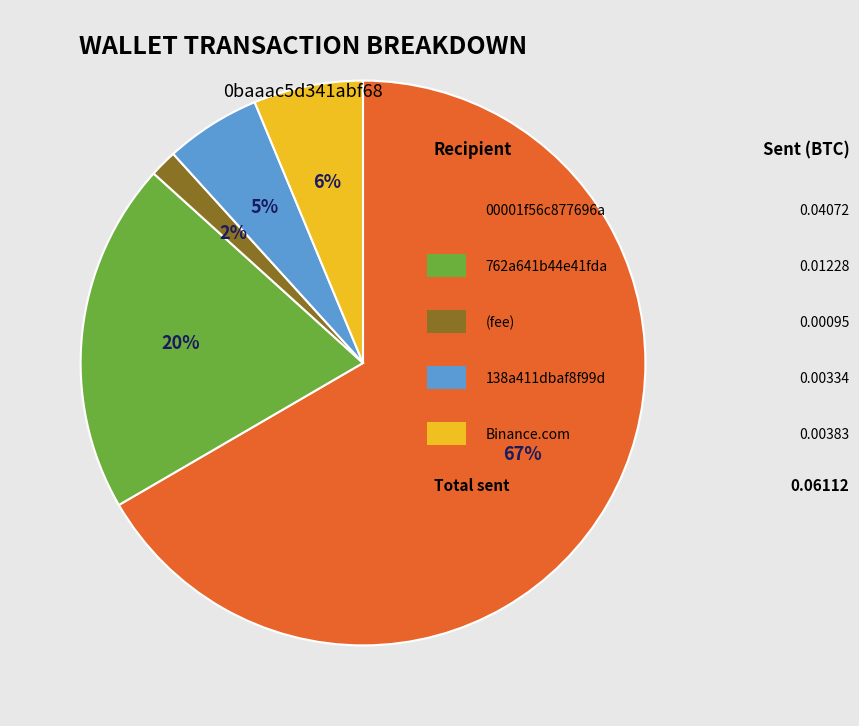

Does any single category account for the majority?

Yes